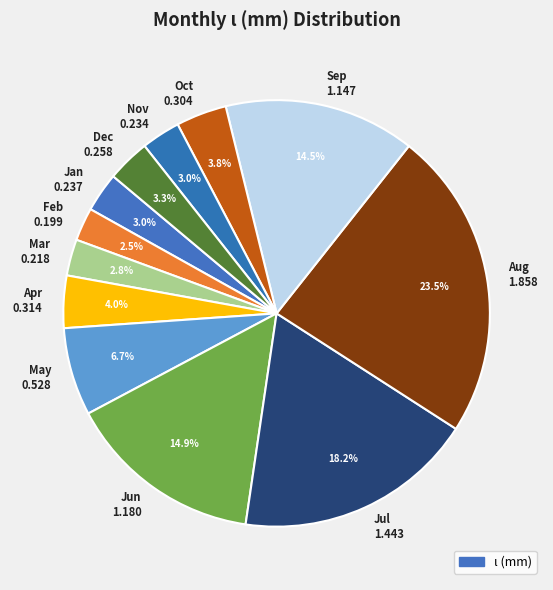

What percentage is the Mar slice, to the nearest percent?

3%